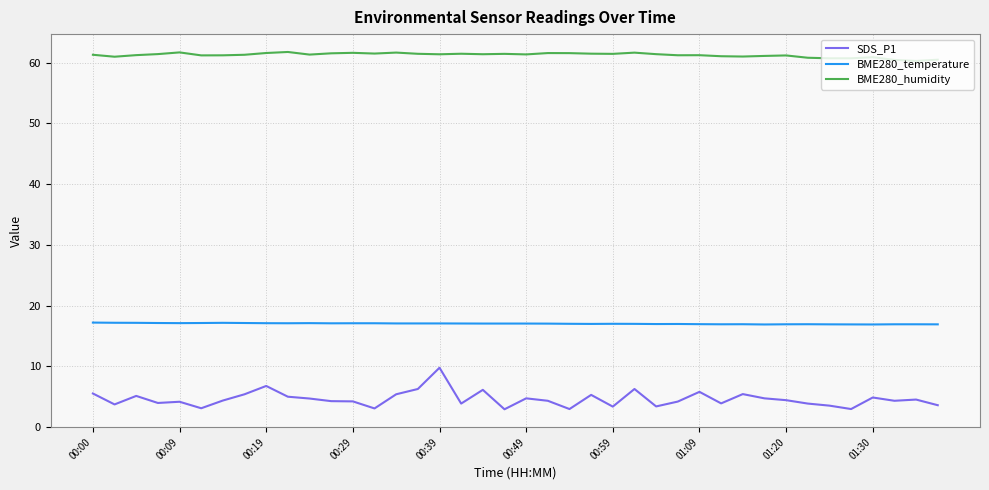

Rank the series by their maximum value, from lowest to highest.

SDS_P1, BME280_temperature, BME280_humidity